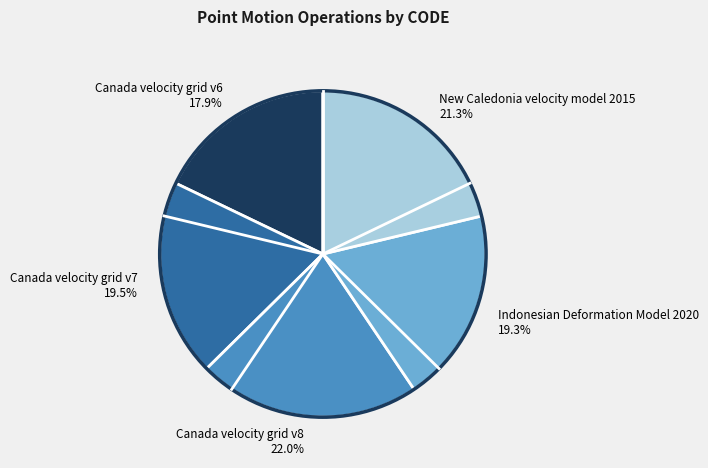

How many slices are in this pie chart?

5